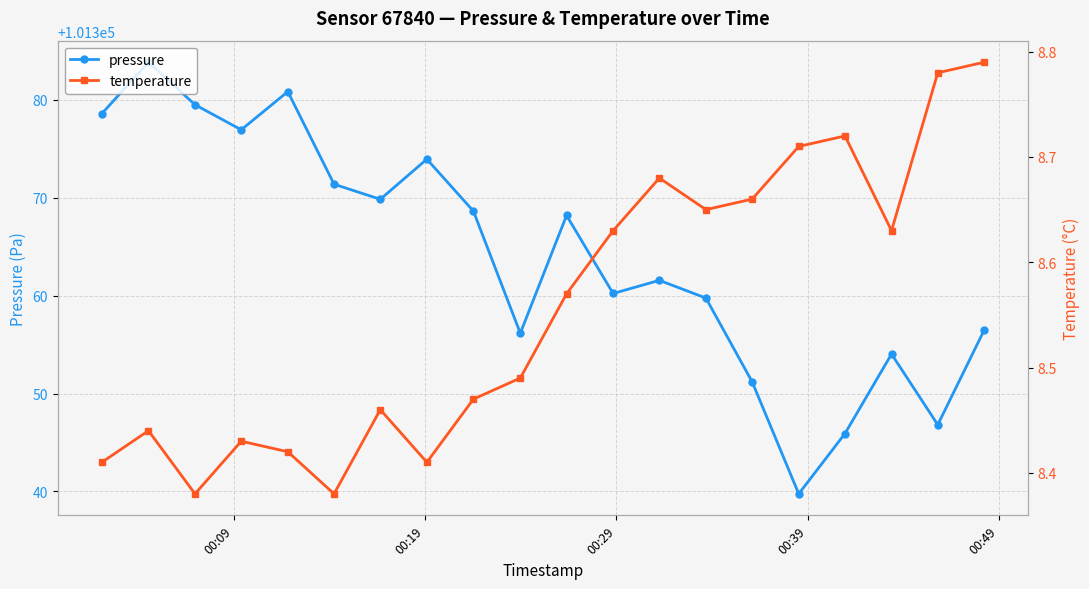

What is the minimum value for pressure?

101339.8